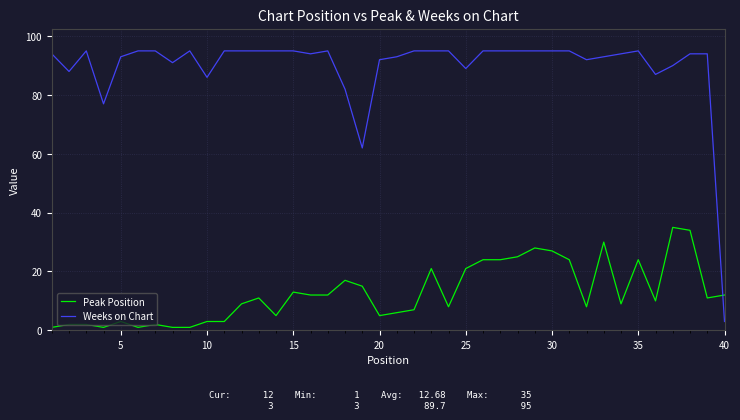

Which series has the widest spread of values?

Weeks on Chart